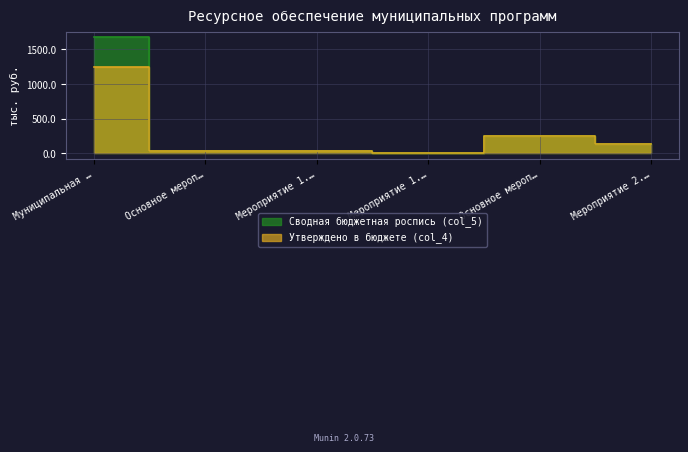

Between Мероприятие 1.… and Мероприятие 2.…, which is larger?

Мероприятие 2.…